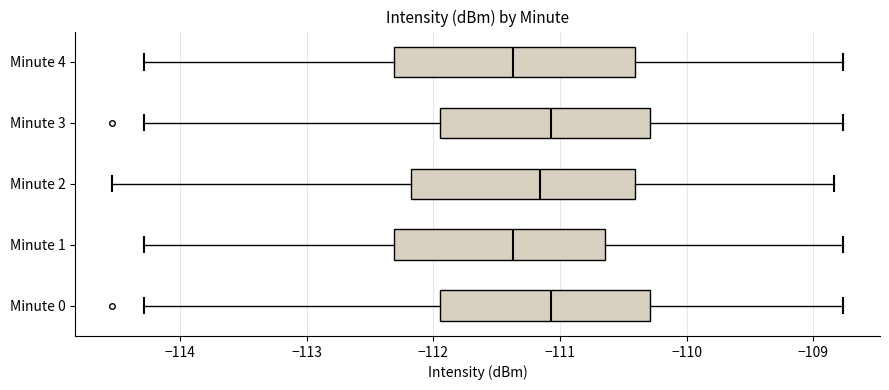

Comparing the boxes themselves (not the whiskers), which one is the widest?

Minute 4